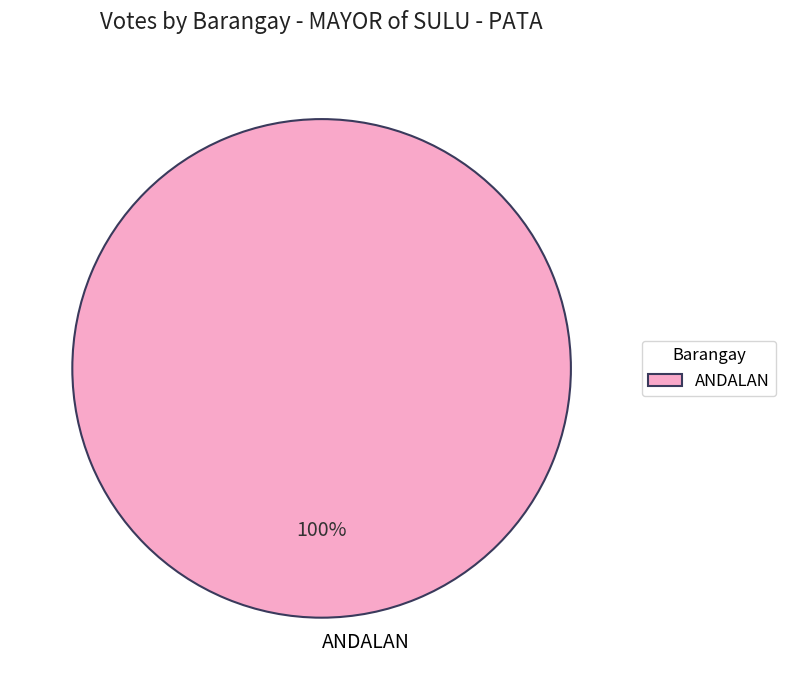

Rank the categories by value from lowest to highest.

ANDALAN